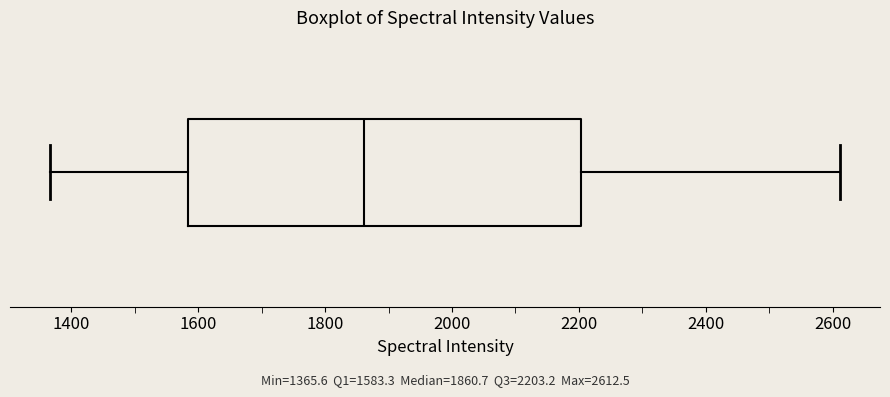

Where does the left whisker of the box end on the x-axis? The values are not printed on the chart, so give them approximately, as read against the axis.

1360